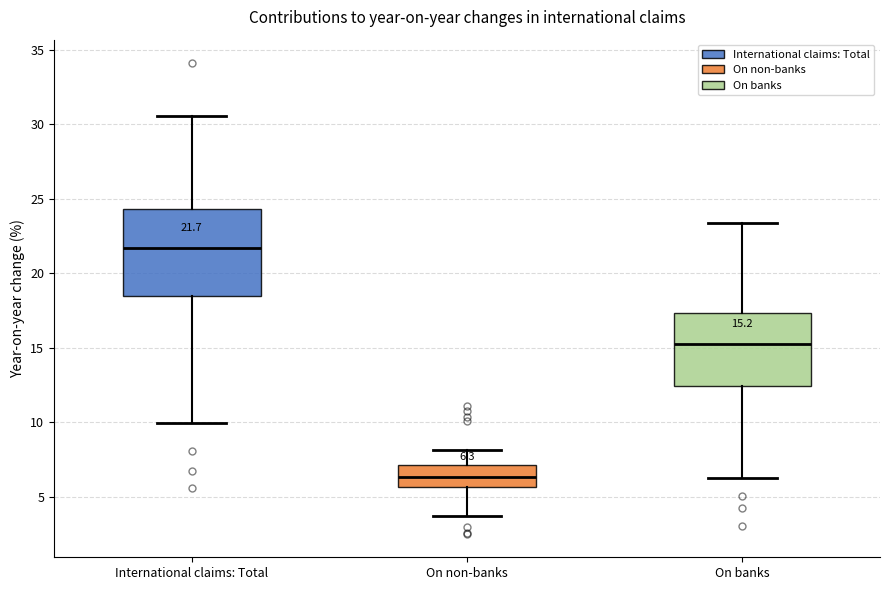

Comparing the boxes themselves (not the whiskers), which one is the tallest?

International claims: Total